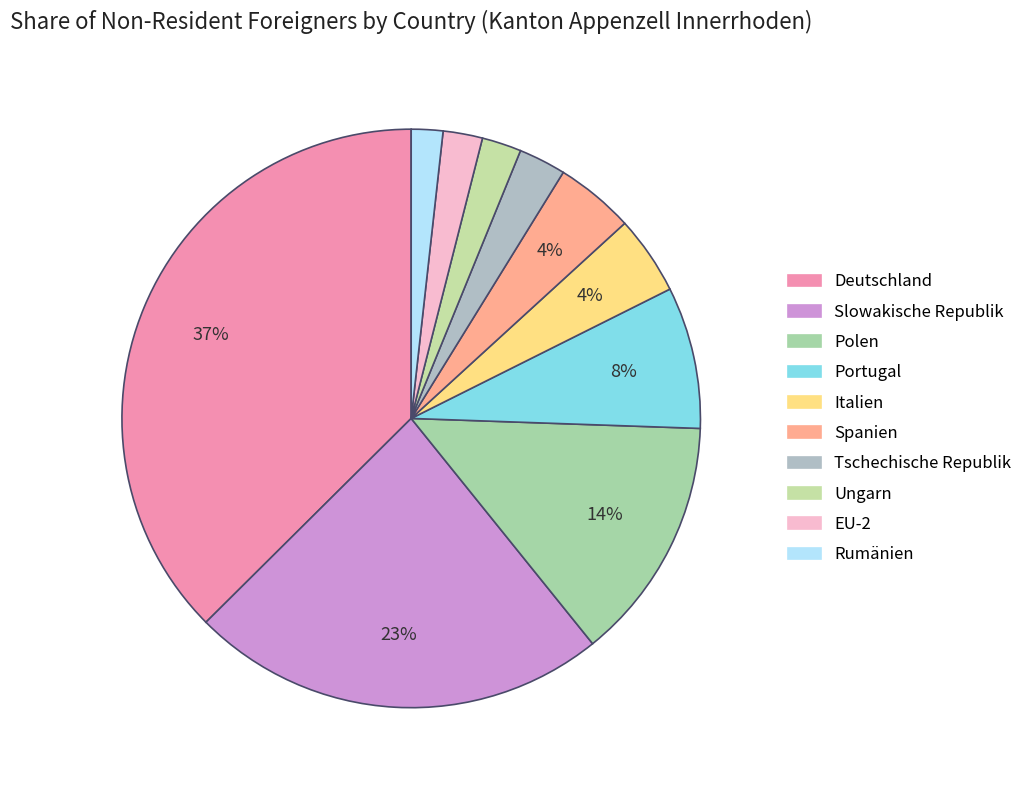

Rank the categories by value from highest to lowest.

Deutschland, Slowakische Republik, Polen, Portugal, Italien, Spanien, Tschechische Republik, Ungarn, EU-2, Rumänien